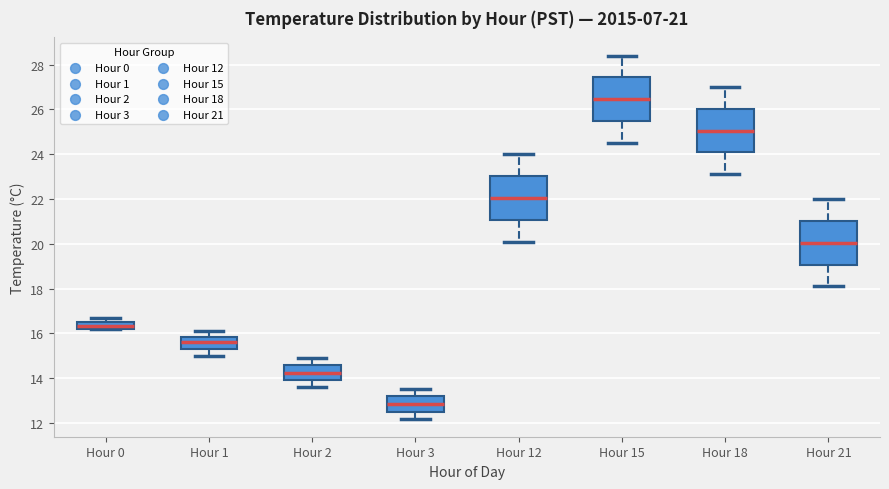

Which box has the highest median line?

Hour 15